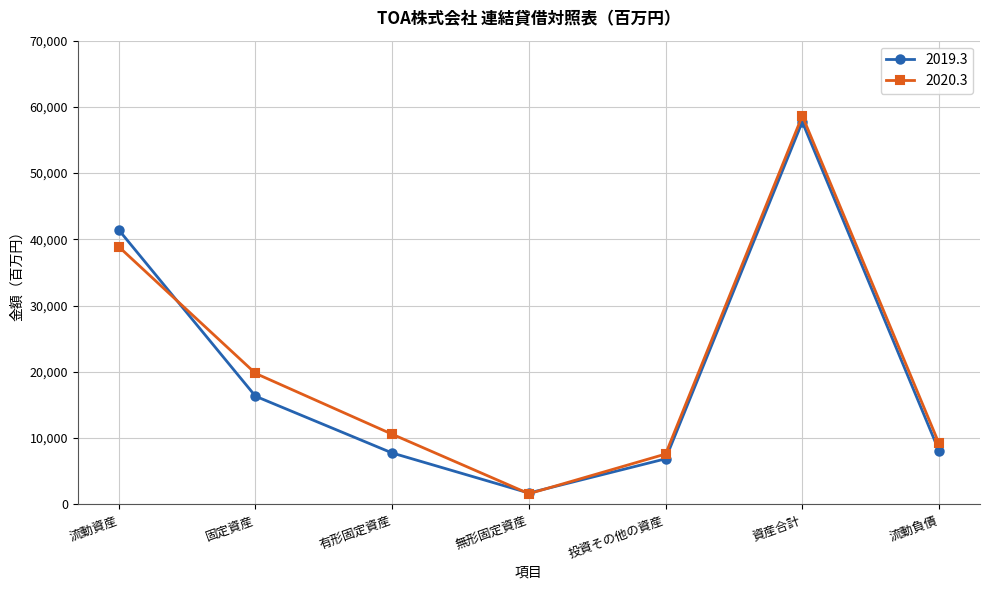

In 2020.3, how many points are higher than both neighbors (excluding endpoints)?

1